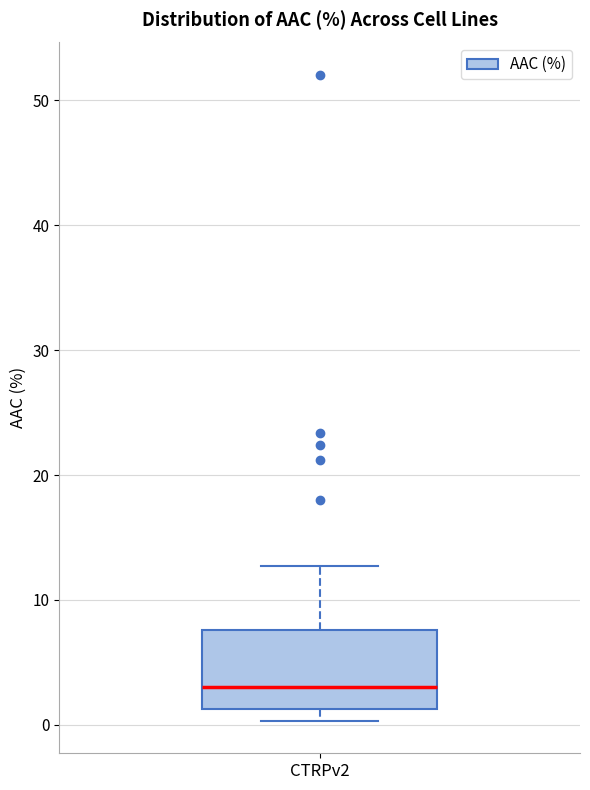

Read this box plot against the y-axis: the position of the median line, the range covered by the box, and the ends of both whiskers. The values are not printed on the chart, so give them approximately, as read against the axis.

median 3, box 1 to 8, whiskers 0 to 13